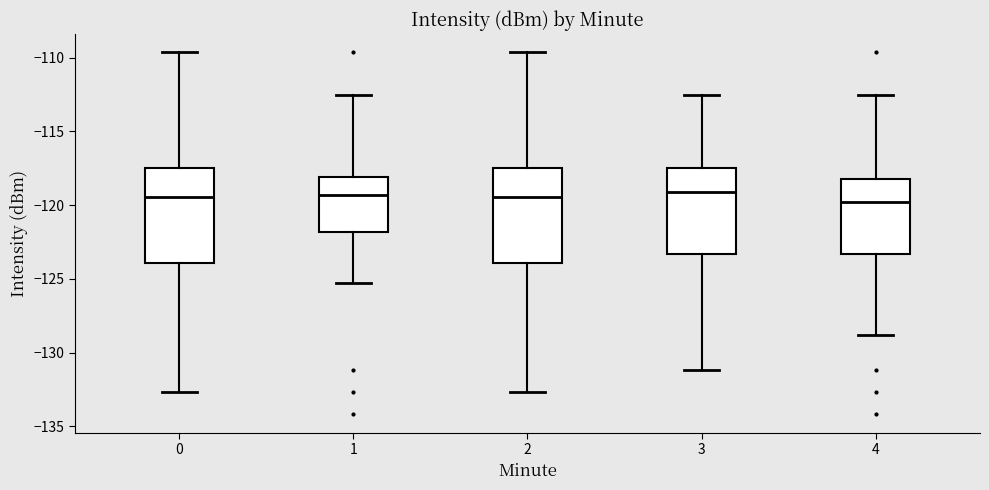

Where does the median line of the box at x = 0 sit on the y-axis? The values are not printed on the chart, so give them approximately, as read against the axis.

-119.5